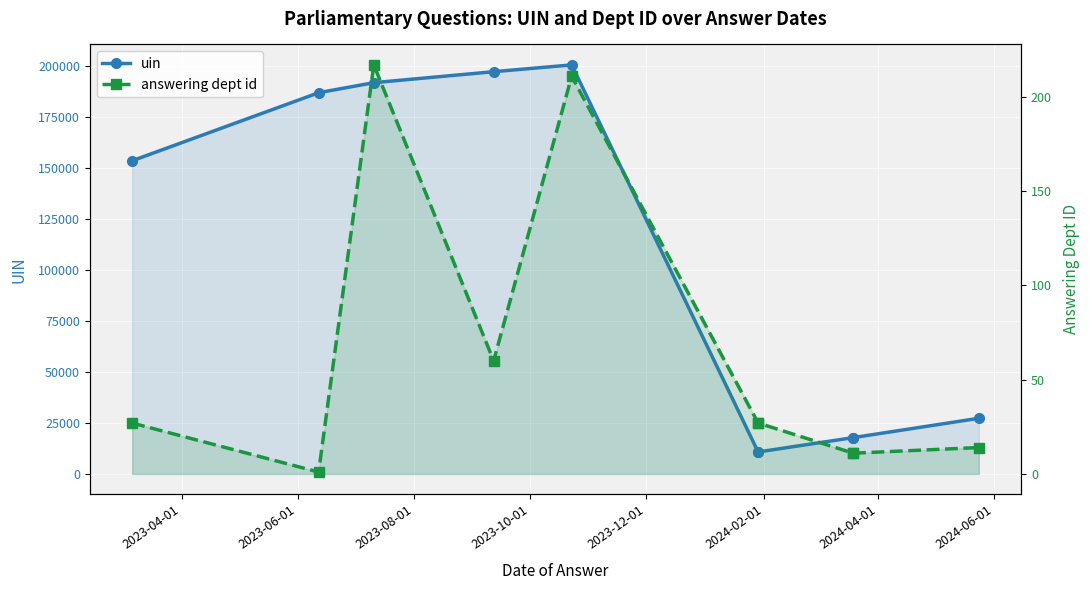

Rank the series at 2023-08-01 from highest to lowest value.

uin, answering dept id